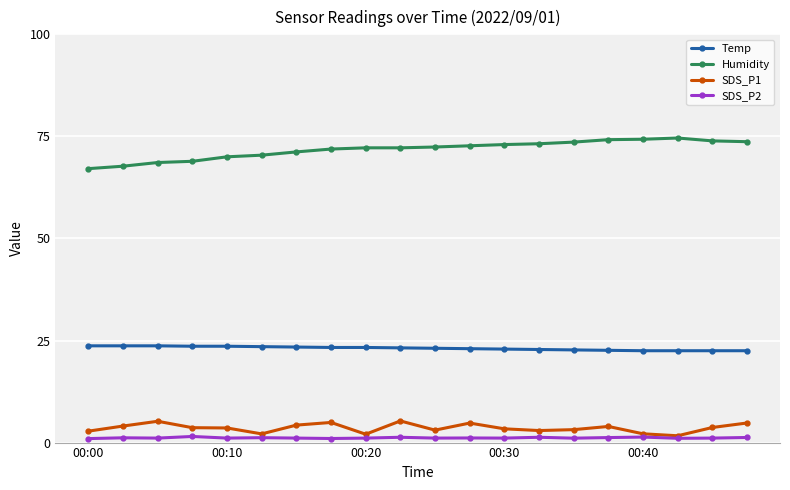

True or false: Temp and SDS_P1 intersect in this chart.

False